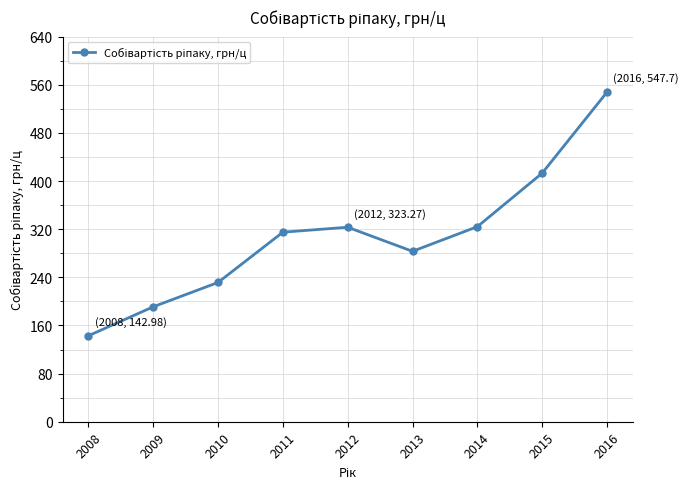

What is the average value?

308.0